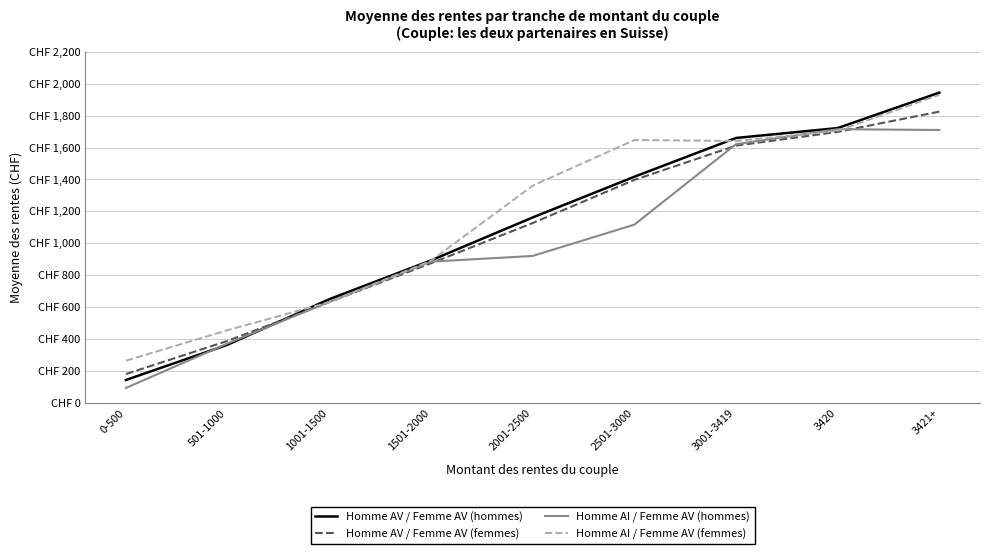

Between 2001-2500 and 2501-3000, which is larger?

2501-3000